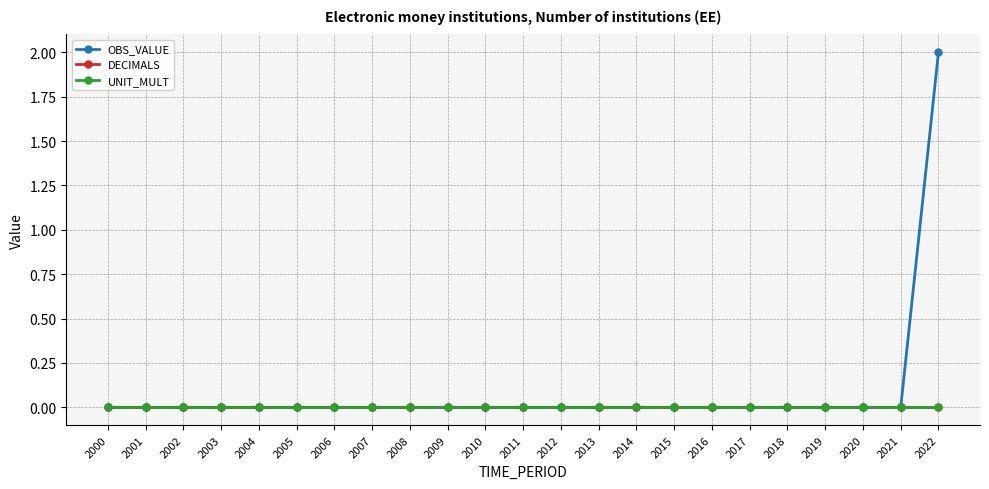

Does the chart have visible grid lines?

Yes